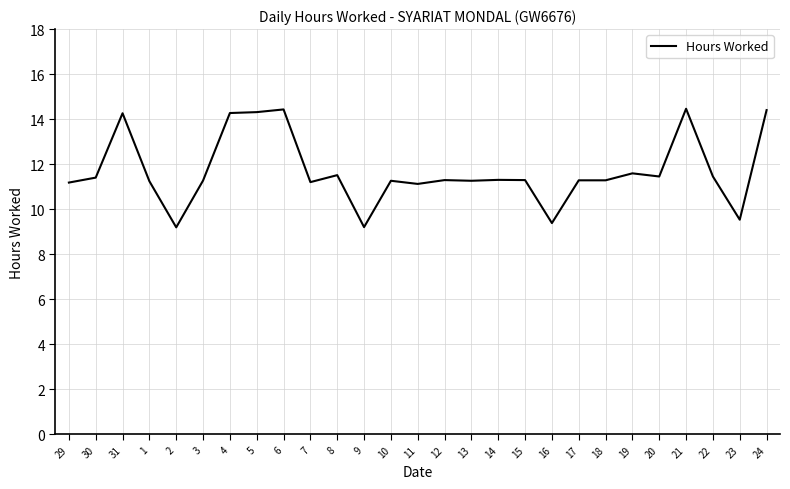

Approximately how many times larger is the value at 4 compared to 8?

1.2